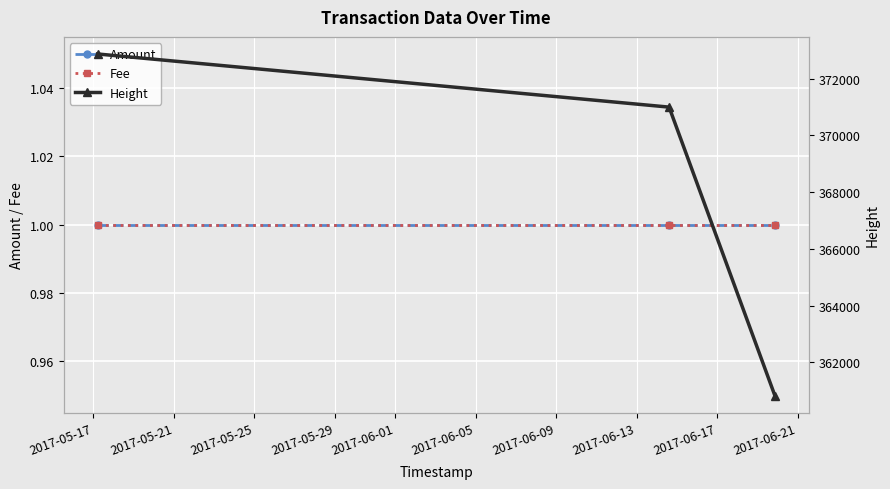

Rank the series at 2017-05-21 from highest to lowest value.

Height, Amount, Fee